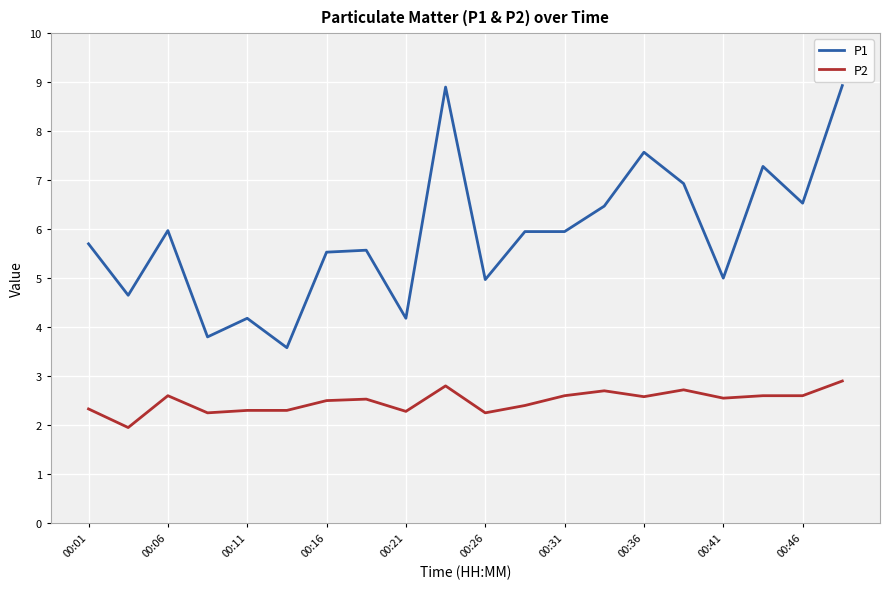

Which series has the largest total across all categories?

P1